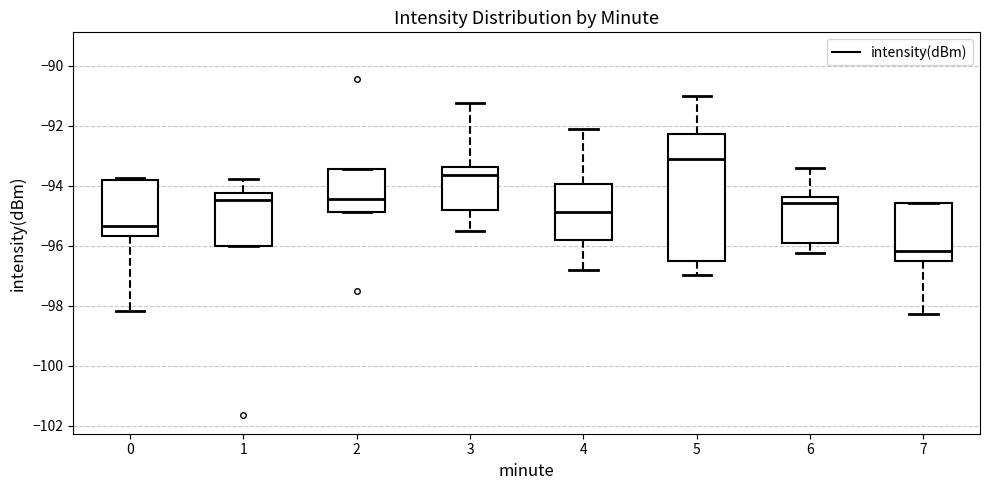

Reading left to right, transcribe this box plot: for each box, give where its median line is, the range the box spans, and where its two whiskers end, as read against the y-axis. The values are not printed on the chart, so give them approximately, as read against the axis.

0: median -95.4, box -95.6 to -93.8, whiskers -98.2 to -93.8 (just above the box's upper edge)
1: median -94.4, box -96.0 to -94.2, whiskers -96.0 to -93.8
2: median -94.4, box -94.8 to -93.4, whiskers -94.8 to -93.4
3: median -93.6, box -94.8 to -93.4, whiskers -95.6 to -91.2
4: median -94.8, box -95.8 to -94.0, whiskers -96.8 to -92.2
5: median -93.2, box -96.4 to -92.2, whiskers -97.0 to -91.0
6: median -94.6, box -96.0 to -94.4, whiskers -96.2 to -93.4
7: median -96.2, box -96.4 to -94.6, whiskers -98.2 to -94.6